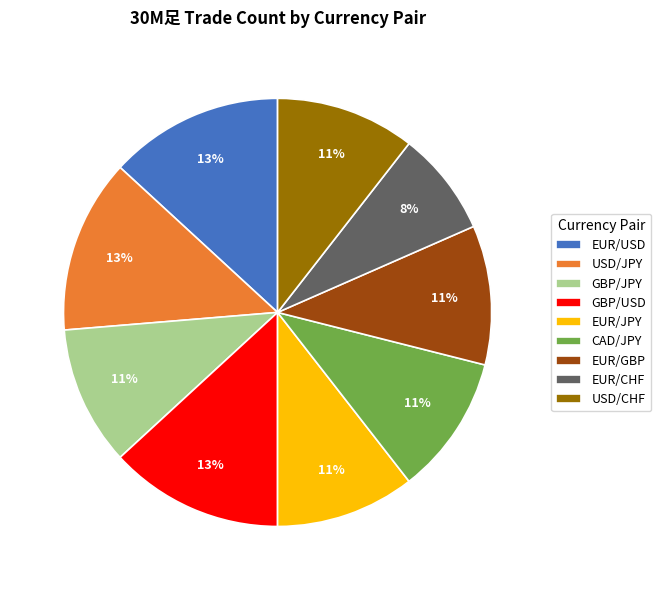

To the nearest percent, what percentage of the pie is EUR/GBP?

11%